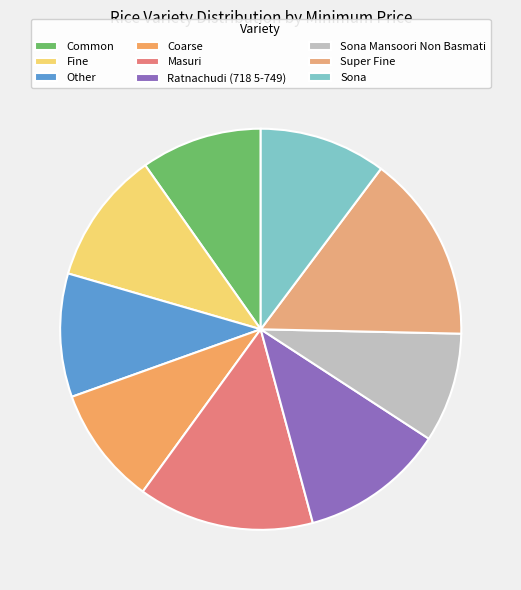

What is the largest slice in the pie chart?

Super Fine